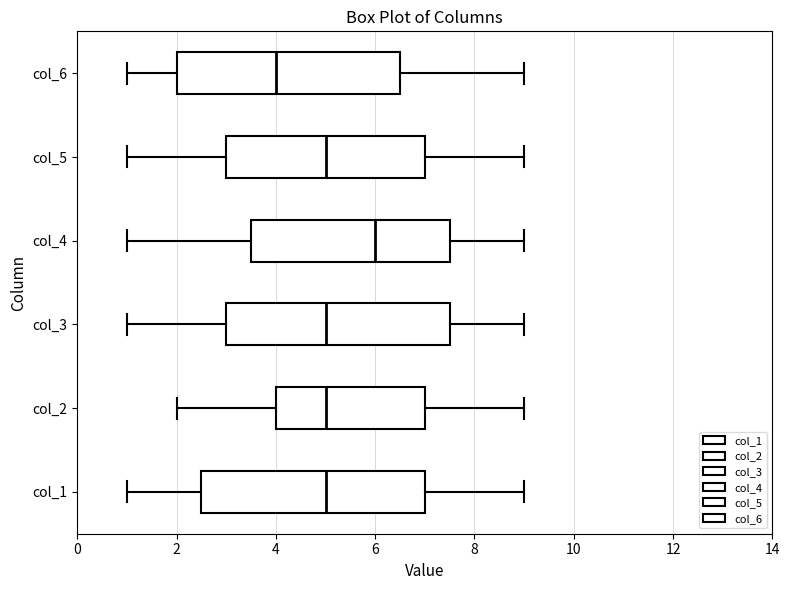

Reading bottom to top, transcribe this box plot: for each box, give where its median line is, the range the box spans, and where its two whiskers end, as read against the x-axis. The values are not printed on the chart, so give them approximately, as read against the axis.

col_1: median 5.0, box 2.6 to 7.0, whiskers 1.0 to 9.0
col_2: median 5.0, box 4.0 to 7.0, whiskers 2.0 to 9.0
col_3: median 5.0, box 3.0 to 7.6, whiskers 1.0 to 9.0
col_4: median 6.0, box 3.6 to 7.6, whiskers 1.0 to 9.0
col_5: median 5.0, box 3.0 to 7.0, whiskers 1.0 to 9.0
col_6: median 4.0, box 2.0 to 6.6, whiskers 1.0 to 9.0